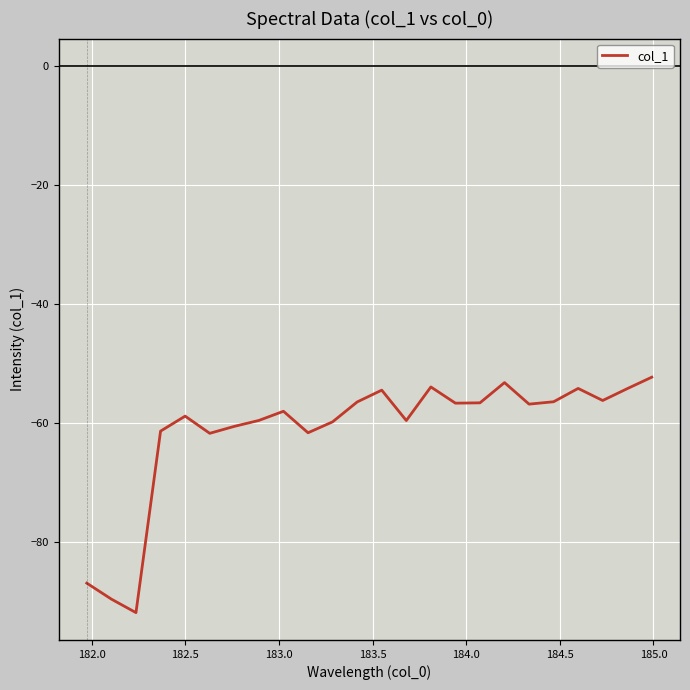

What is the greatest value displayed?

-52.3